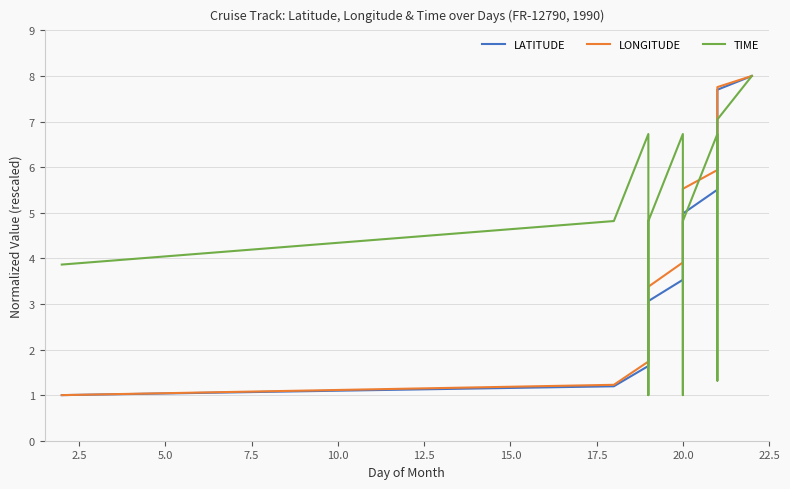

How many interior local valleys does the TIME series have?

3